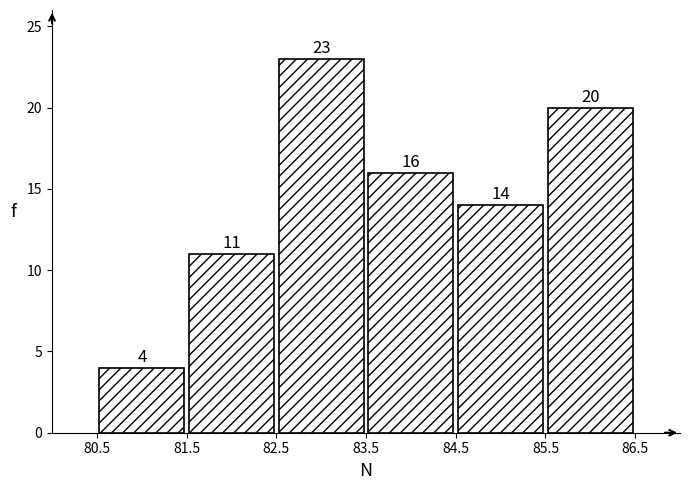

Reading left to right, transcribe this chart: for each bar, give the range it covers on the x-axis and its height.

80.5 to 81.5: 4
81.5 to 82.5: 11
82.5 to 83.5: 23
83.5 to 84.5: 16
84.5 to 85.5: 14
85.5 to 86.5: 20